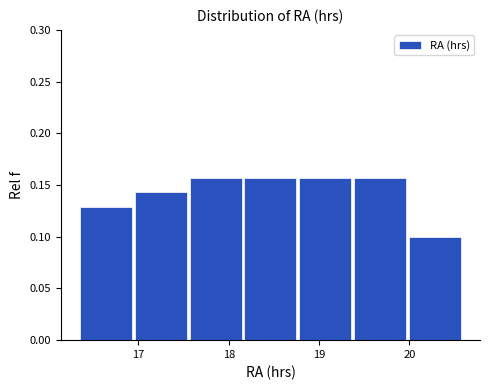

Reading left to right, list every bar in this chart as the range it spans on the x-axis followed by its height. Neither the bar edges nor the heights are printed on the chart, so give them approximately, as read against the axes.

16.4 to 17.0: 0.130
17.0 to 17.6: 0.145
17.6 to 18.2: 0.155
18.2 to 18.8: 0.155
18.8 to 19.4: 0.155
19.4 to 20.0: 0.155
20.0 to 20.6: 0.100